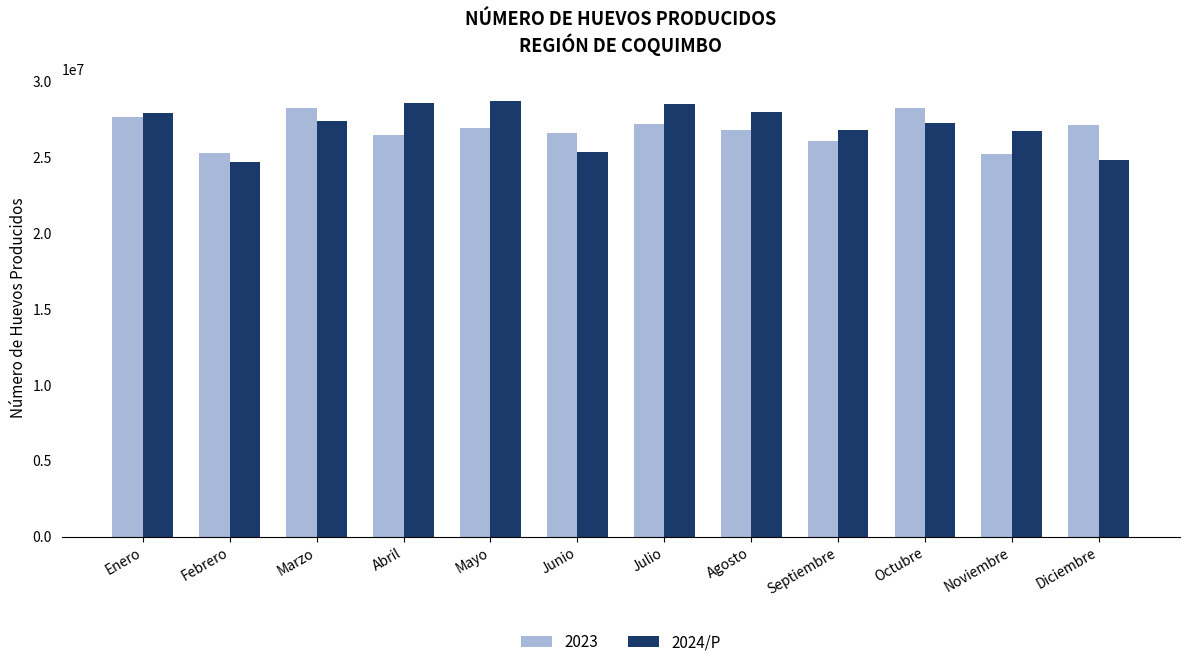

What is the difference between the 2023 values at Octubre and Junio?

1584375